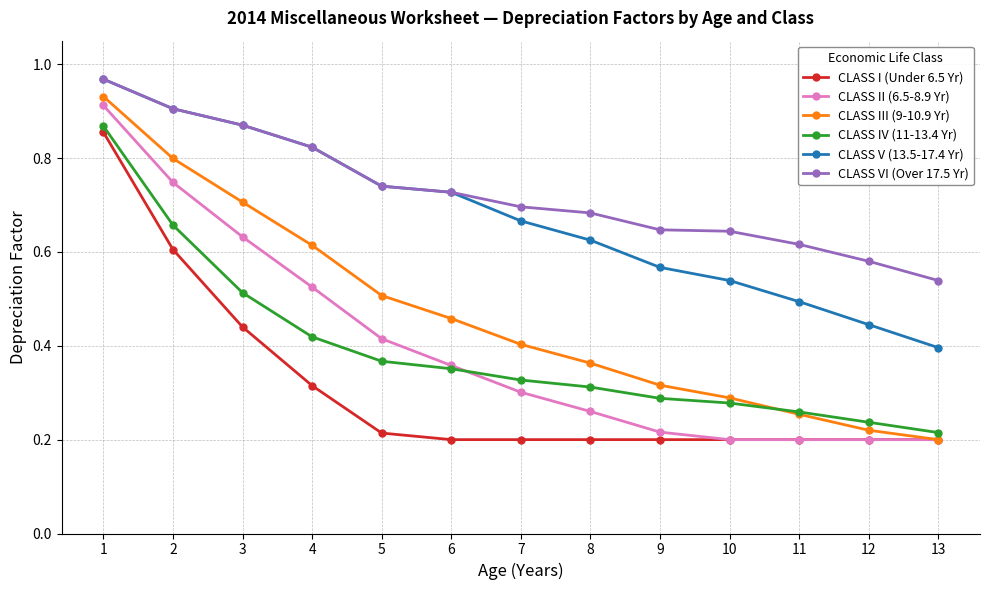

True or false: CLASS II (6.5-8.9 Yr) and CLASS V (13.5-17.4 Yr) intersect in this chart.

False